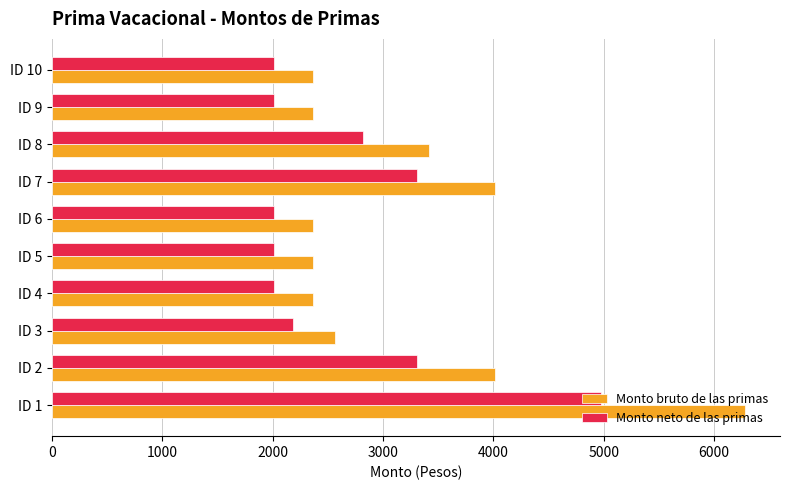

At ID 7, list the series in order from largest to smallest.

Monto bruto de las primas, Monto neto de las primas